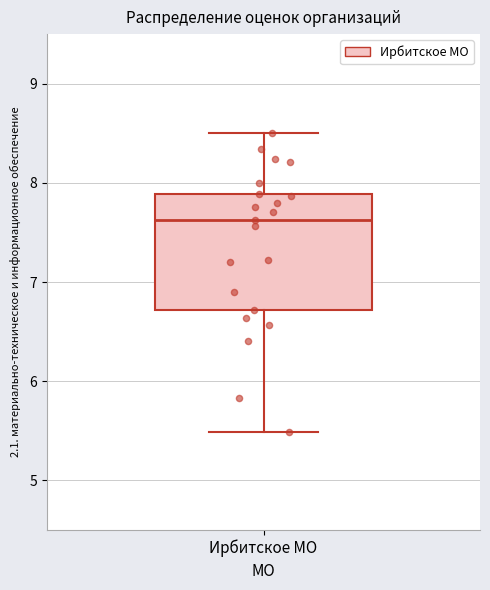

Transcribe this box plot: give where the median line is, the range the box spans, and where the two whiskers end, as read against the y-axis. The values are not printed on the chart, so give them approximately, as read against the axis.

median 7.6, box 6.7 to 7.9, whiskers 5.5 to 8.5